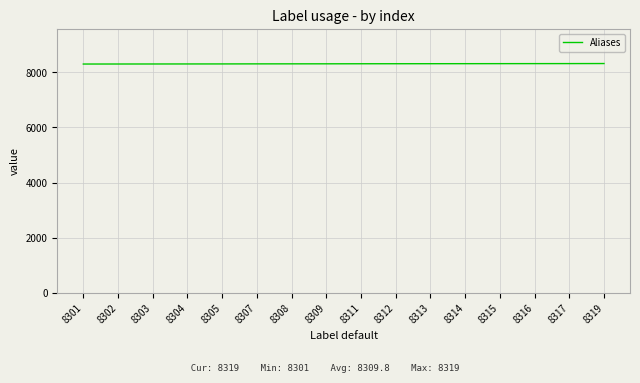

What is the difference between the values at 8309 and 8304?

5